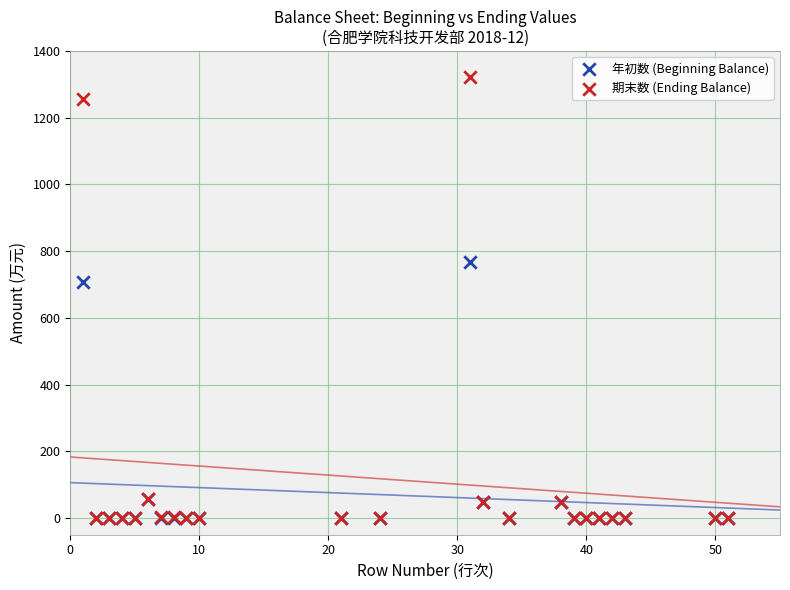

What are all the series names shown in the legend?

年初数 (Beginning Balance), 期末数 (Ending Balance)